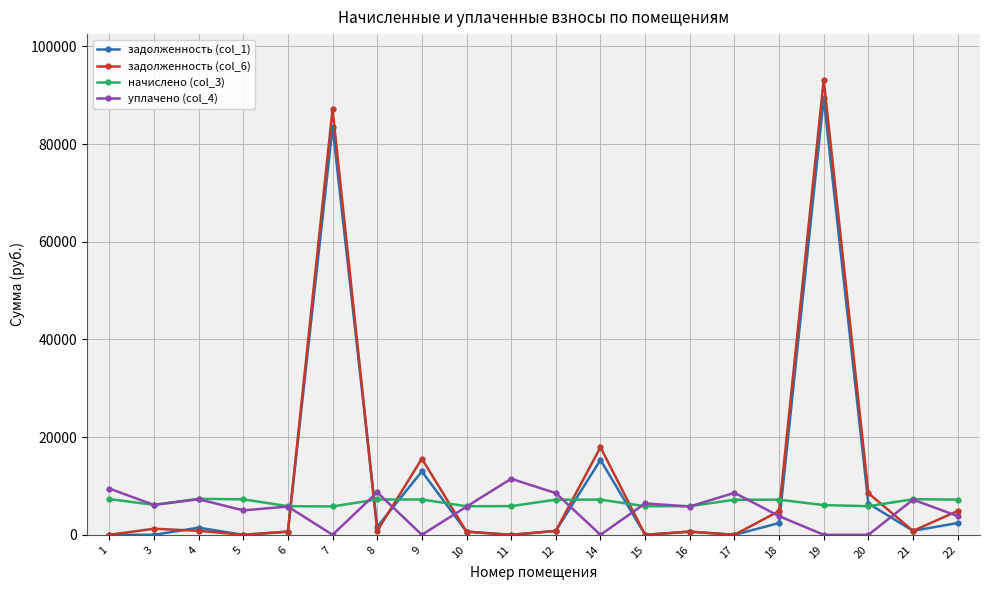

What is the value of the задолженность (col_1) point at the 20th from the left?

2417.1